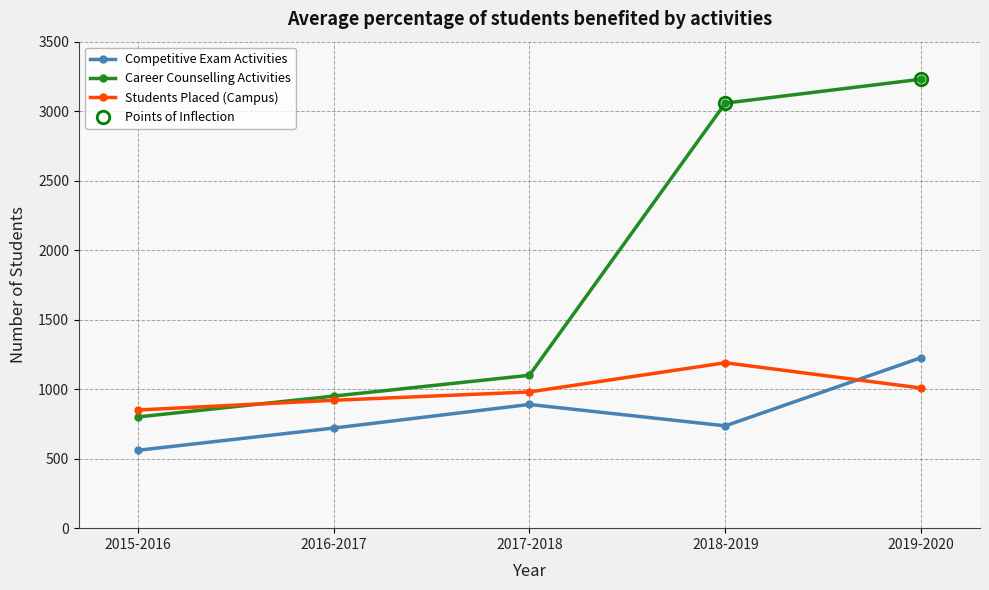

What is the value of the Students Placed (Campus) point at the 2nd from the left?

920